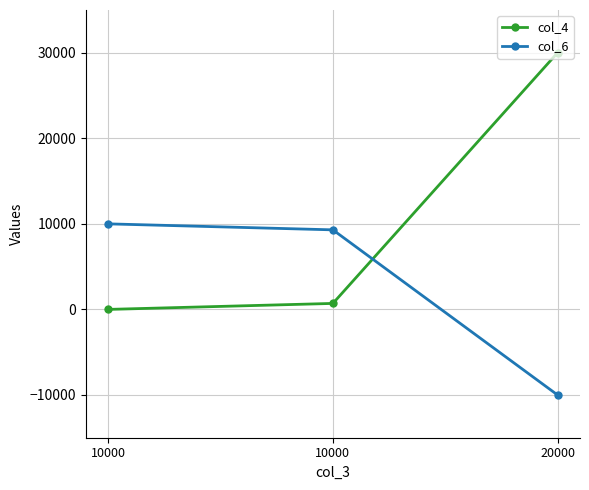

What is the difference between the highest and lowest values at 10000?

10000.0